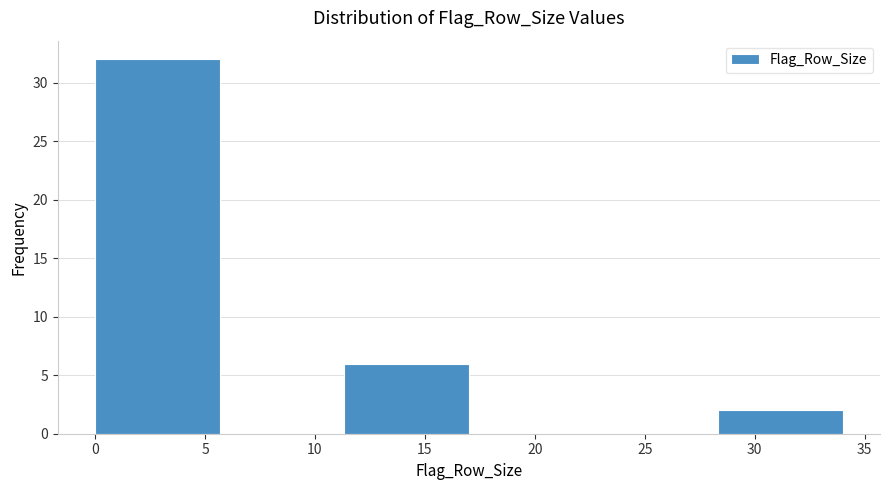

Reading left to right, list every bar in this chart as the range it spans on the x-axis followed by its height. Neither the bar edges nor the heights are printed on the chart, so give them approximately, as read against the axes.

0.0 to 5.5: 32
5.5 to 11.5: 0
11.5 to 17.0: 6
17.0 to 22.5: 0
22.5 to 28.5: 0
28.5 to 34.0: 2